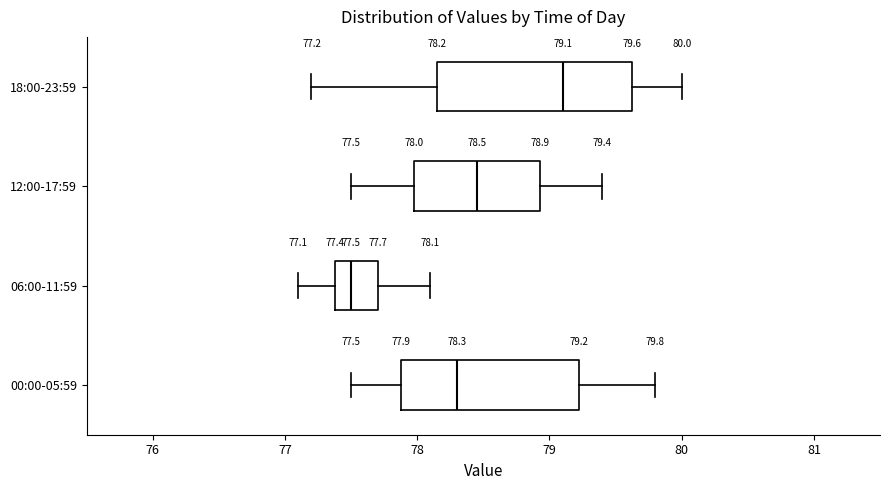

Which box is the widest, from its left edge to its right edge?

18:00-23:59